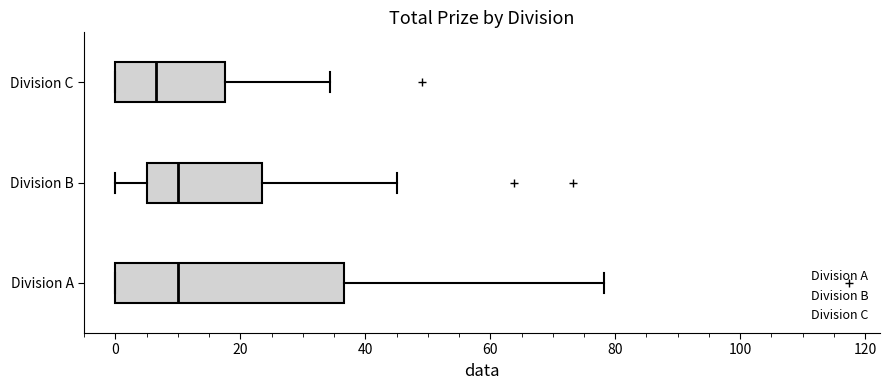

Comparing the boxes themselves (not the whiskers), which one is the widest?

Division A